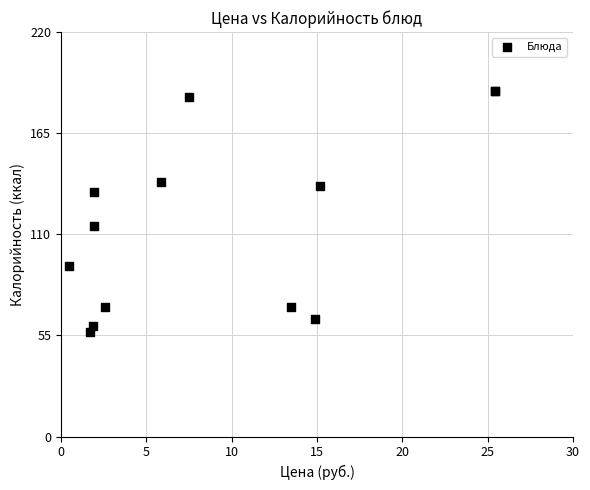

What Y value in the scatter plot is closest to 122?

114.6